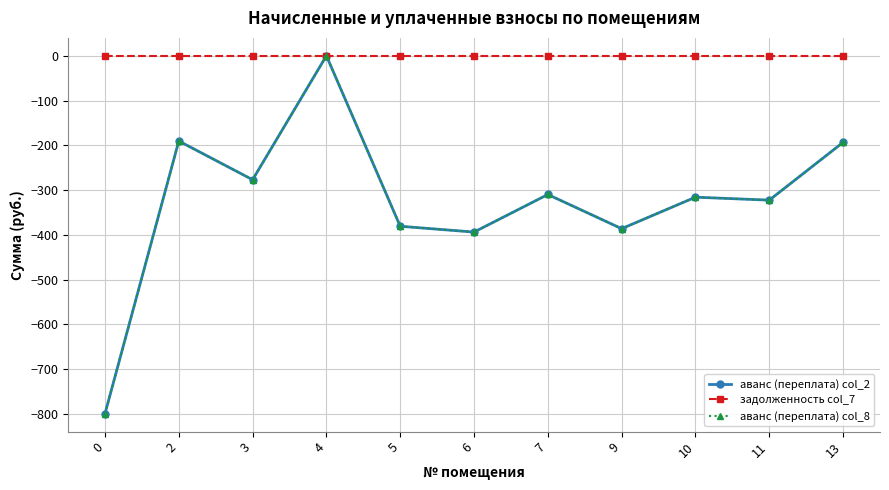

Which series has the largest total across all categories?

задолженность col_7